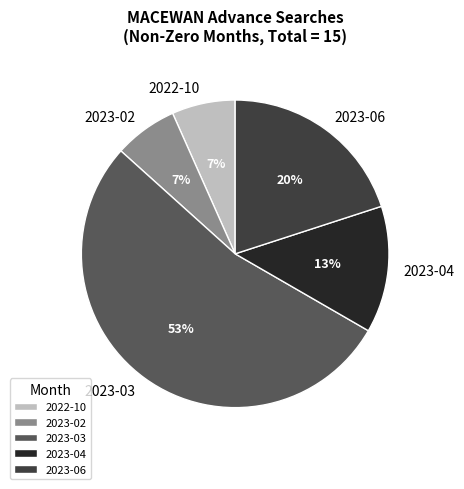

To the nearest percent, what is the combined percentage of 2023-02 and 2023-06?

27%